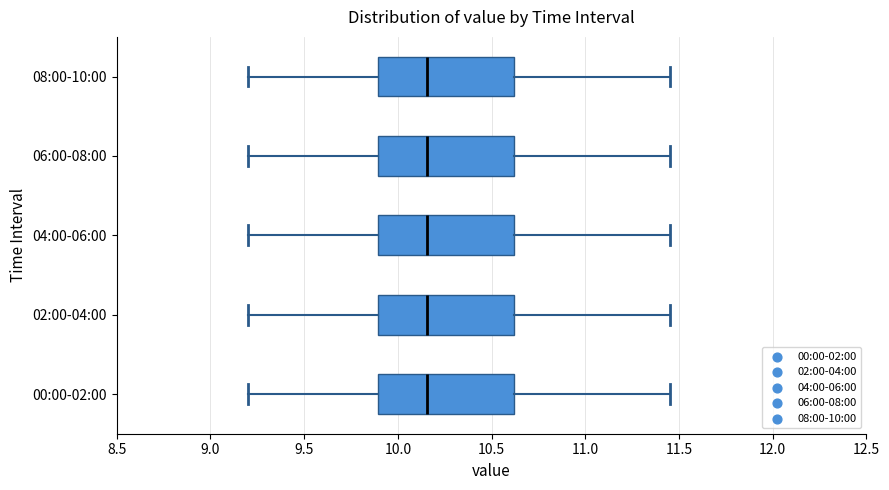

Where is the left edge of the box for 06:00-08:00 on the x-axis? The values are not printed on the chart, so give them approximately, as read against the axis.

9.90